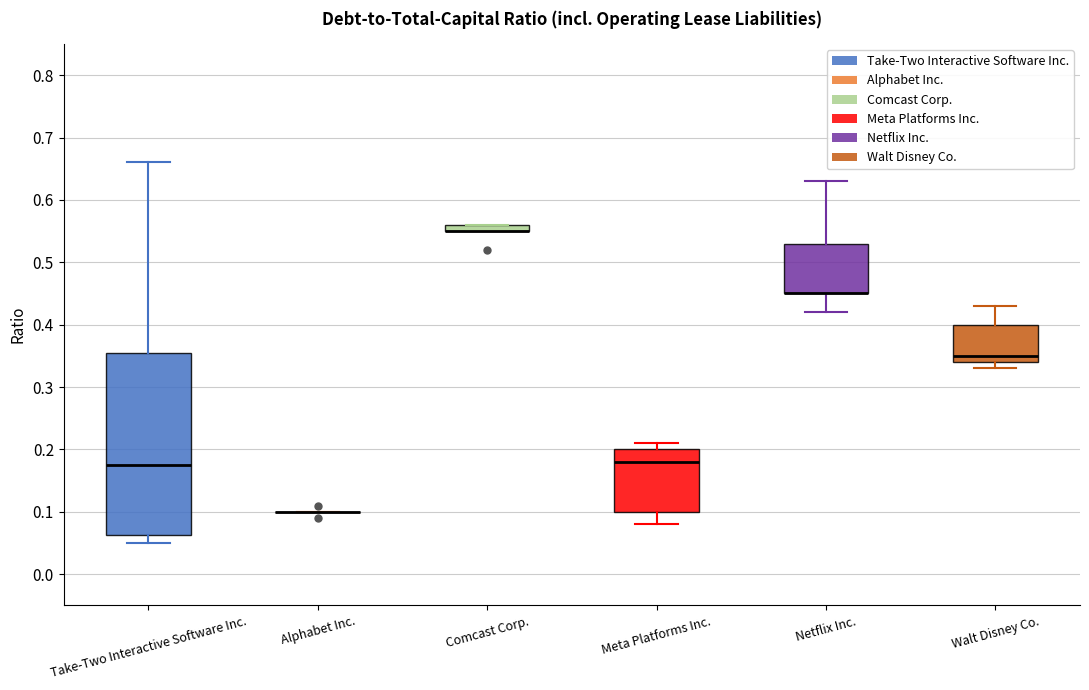

Where is the lower edge of the box for Comcast Corp. on the y-axis? The values are not printed on the chart, so give them approximately, as read against the axis.

0.55